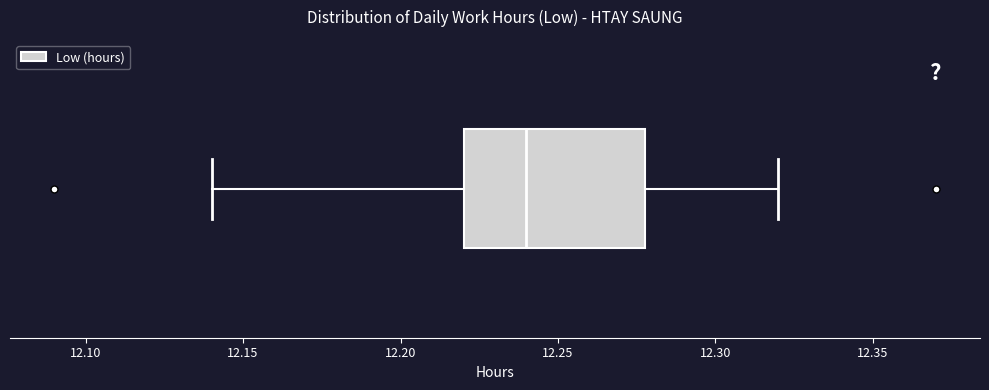

Where does the right whisker of the box end on the x-axis? The values are not printed on the chart, so give them approximately, as read against the axis.

12.32